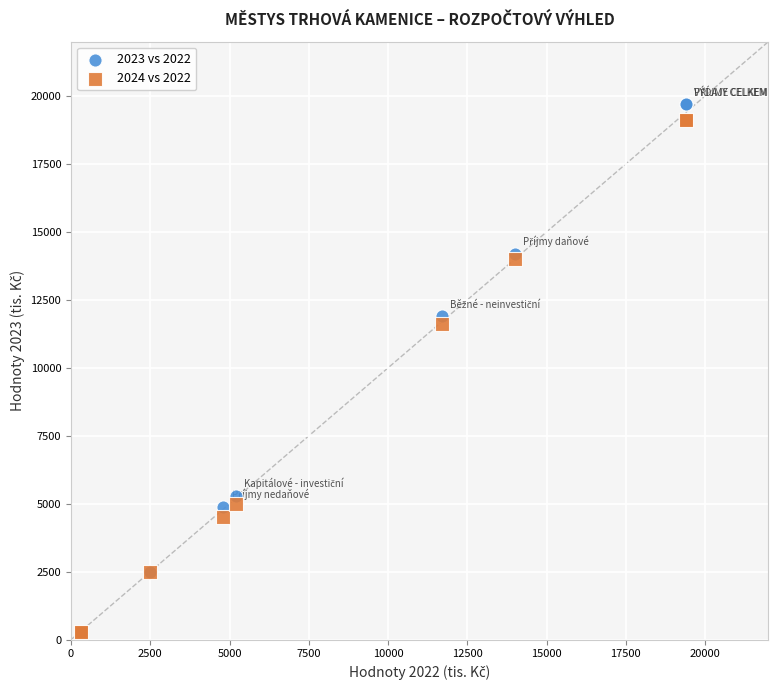

What are all the series names shown in the legend?

2023 vs 2022, 2024 vs 2022